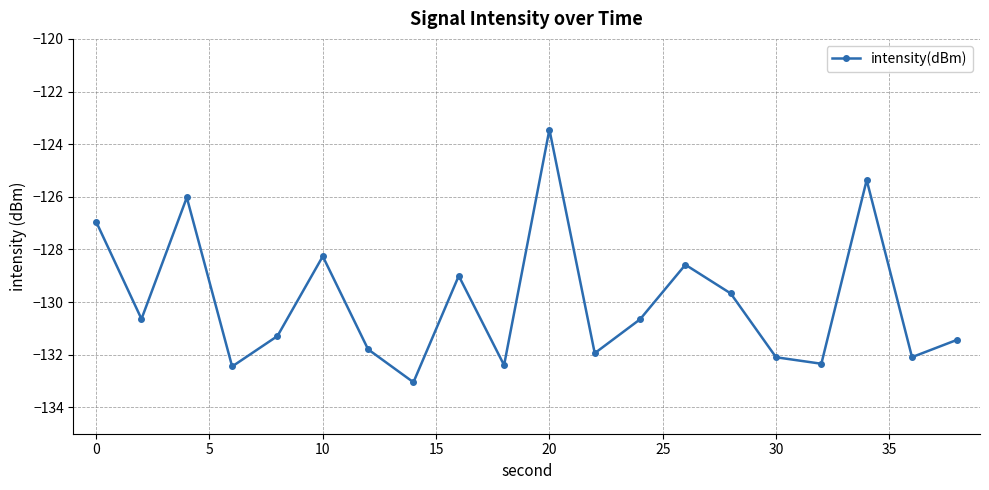

How many interior local peaks (higher than both neighbors) does the data have?

6